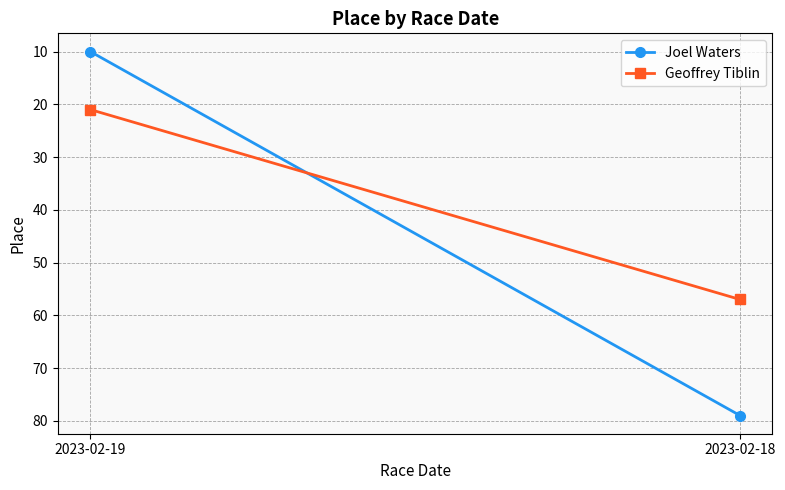

Count the number of data series in this chart.

2